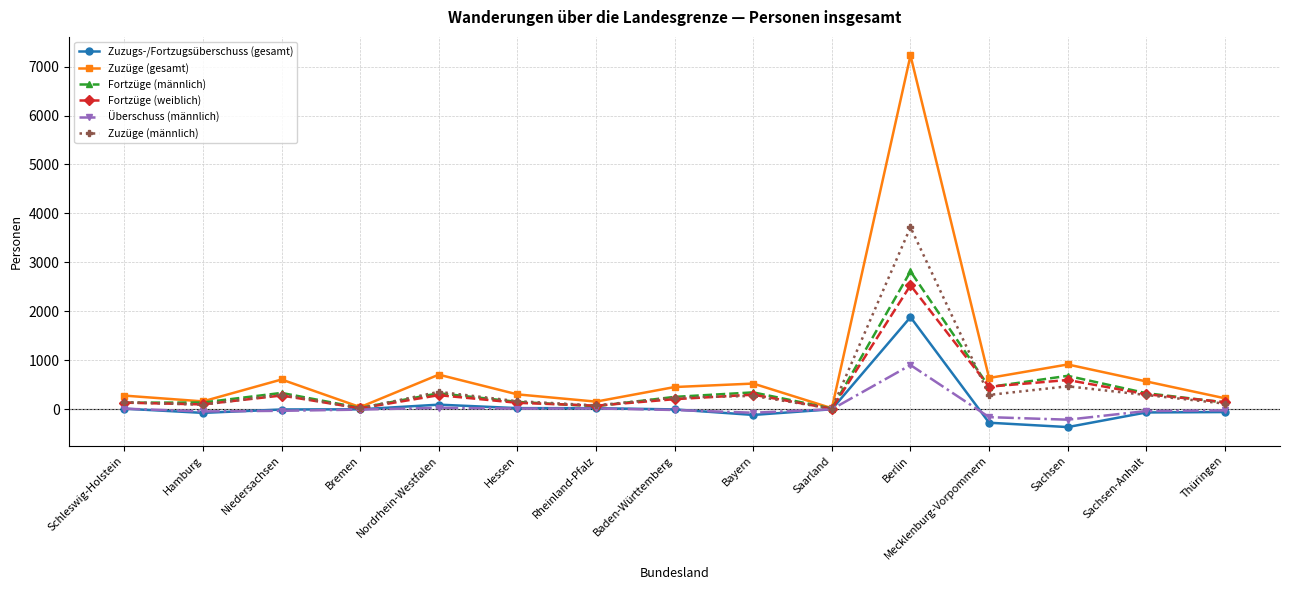

True or false: Fortzüge (weiblich) has more than 1 interior local peaks.

True